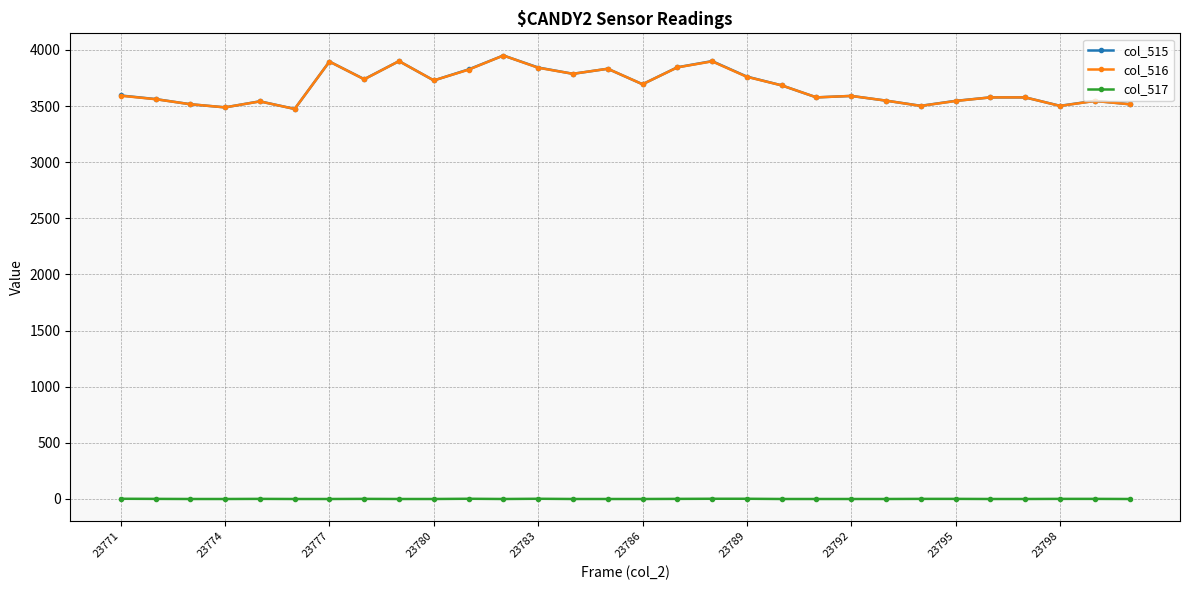

True or false: col_516 has more than 0 interior local peaks.

True